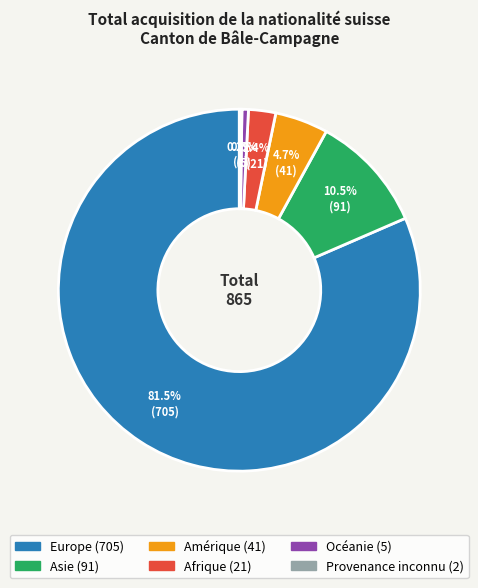

Between Afrique and Océanie, which is larger?

Afrique